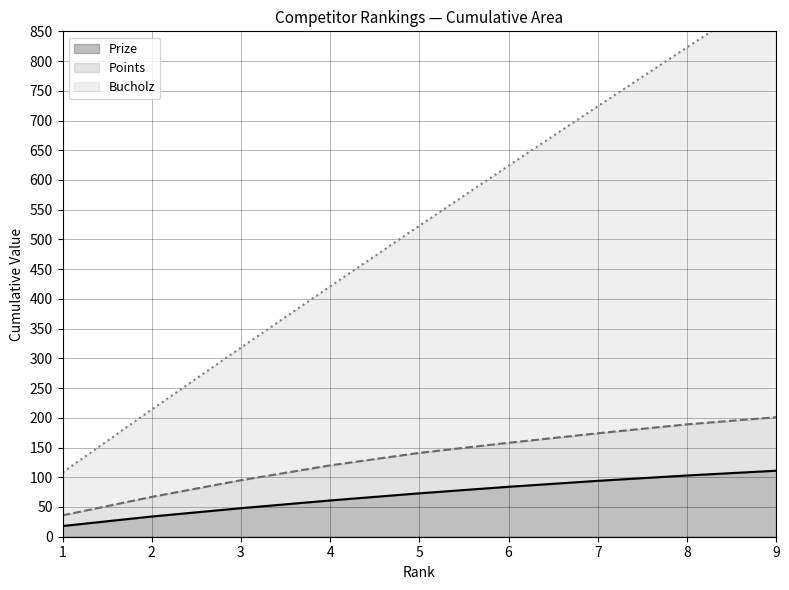

What is the highest value of the Prize series?

111